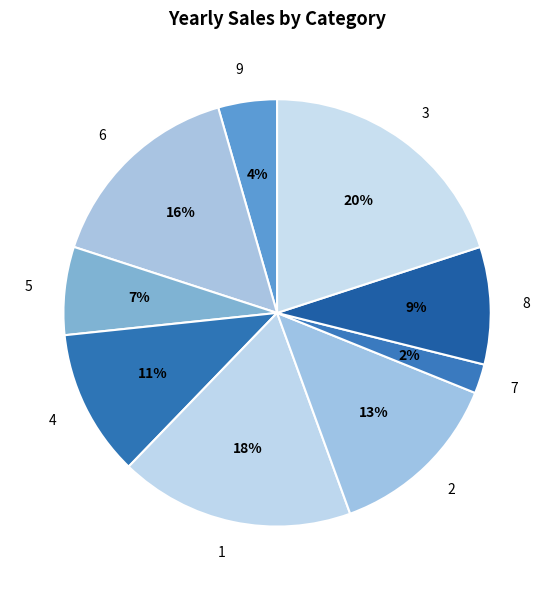

True or false: 5 accounts for 1% of the total.

False